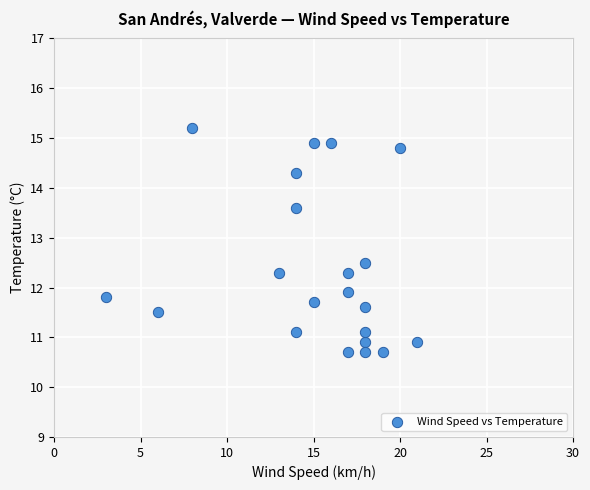

What Y value in the scatter plot is closest to 12?

11.9